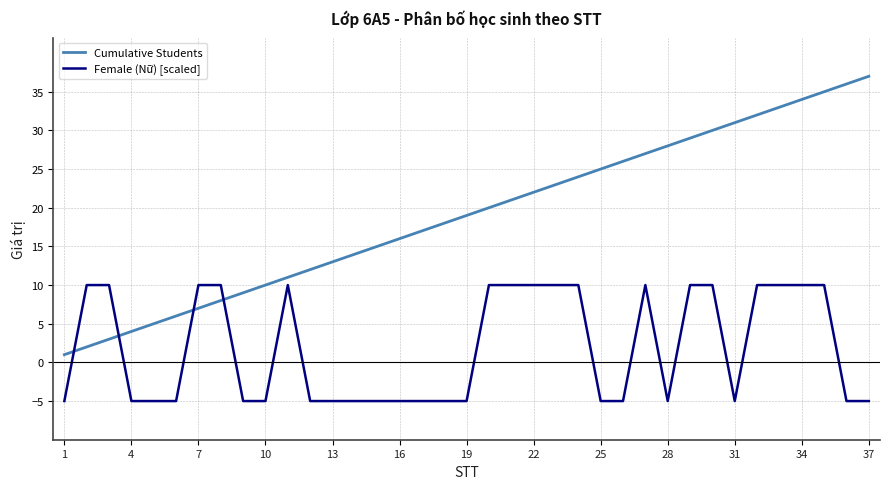

Reading right to left, what are all the values shown in this chart?

Cumulative Students: 37	36	35	34	33	32	31	30	29	28	27	26	25	24	23	22	21	20	19	18	17	16	15	14	13	12	11	10	9	8	7	6	5	4	3	2	1
Female (Nữ) [scaled]: -5	-5	10	10	10	10	-5	10	10	-5	10	-5	-5	10	10	10	10	10	-5	-5	-5	-5	-5	-5	-5	-5	10	-5	-5	10	10	-5	-5	-5	10	10	-5